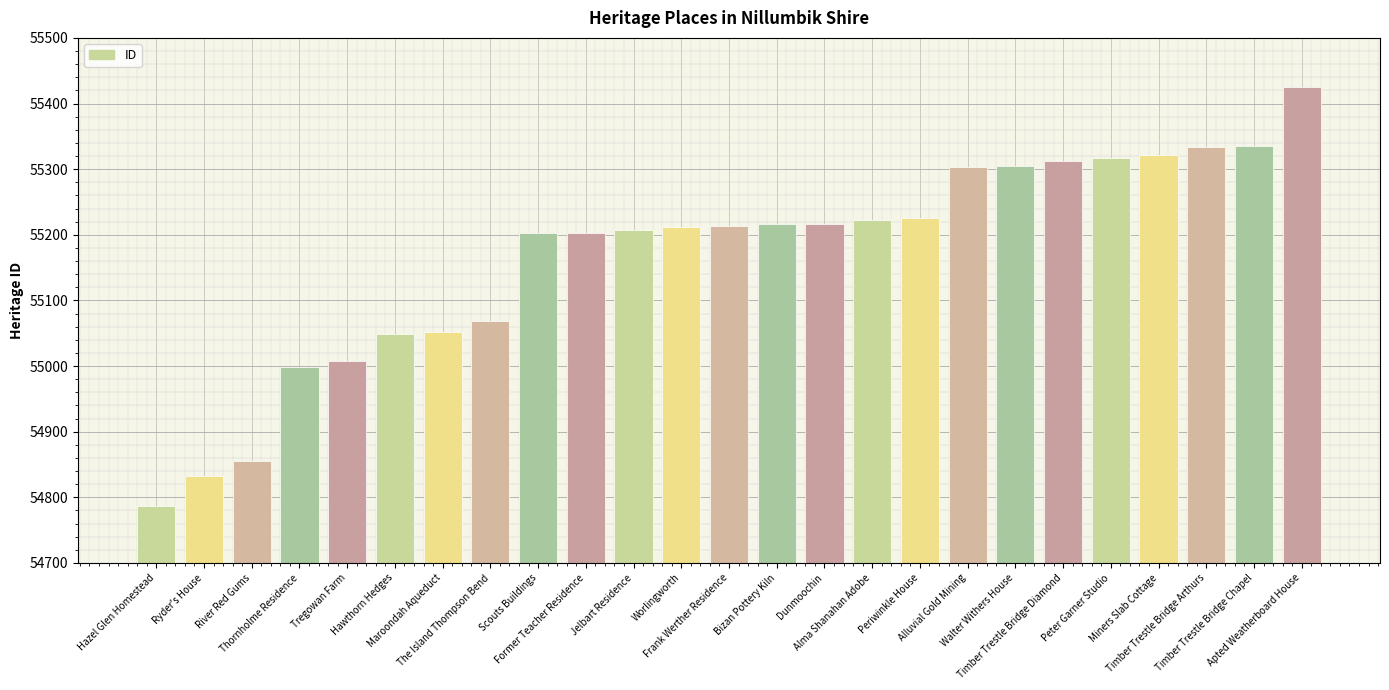

What is the average value?

55169